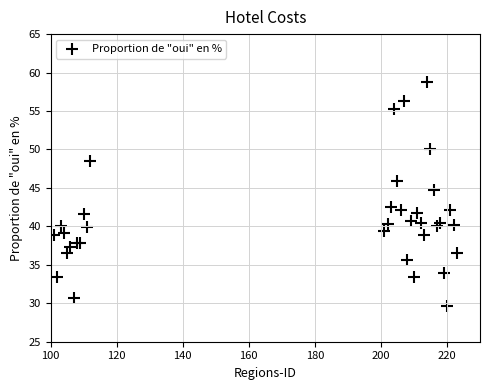

What Y value in the scatter plot is closest to 44?

44.8